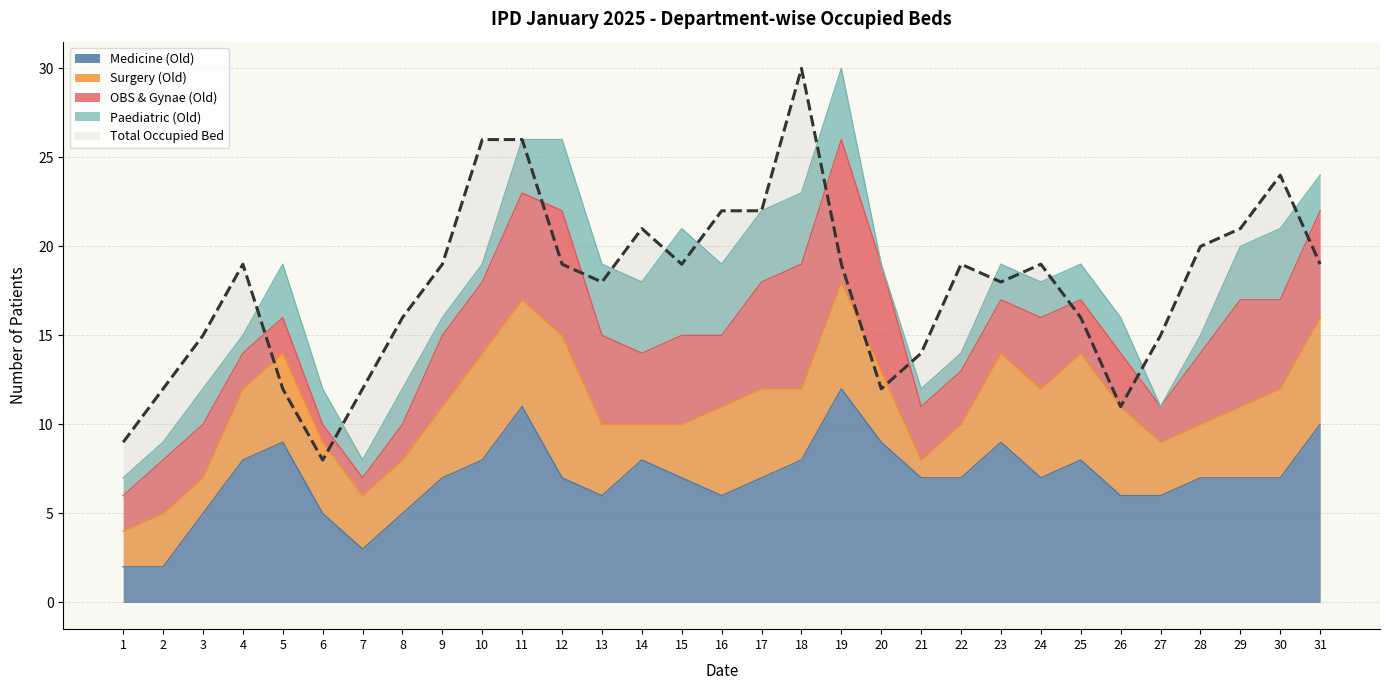

Which series has the largest total across all categories?

Total Occupied Bed